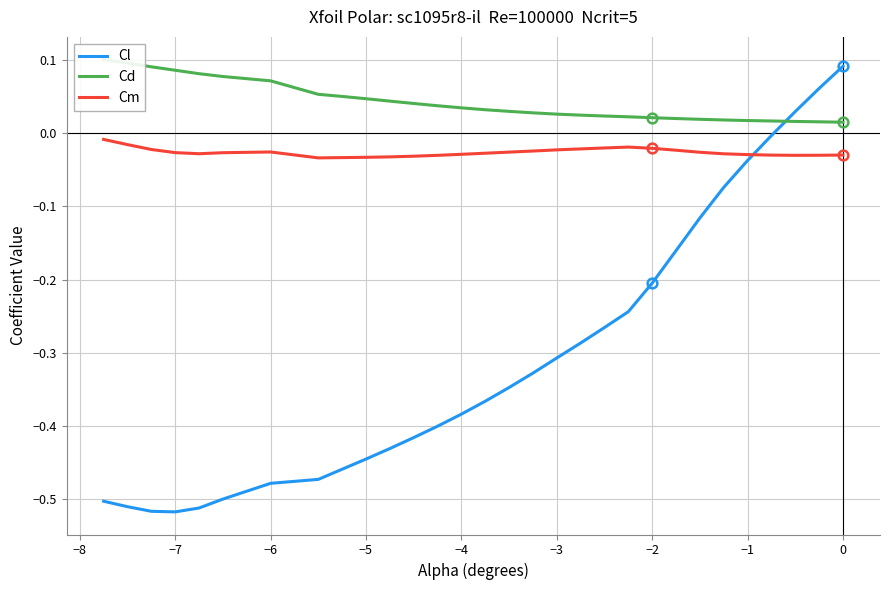

After their last crossing, which series has the higher values: Cm or Cl?

Cl